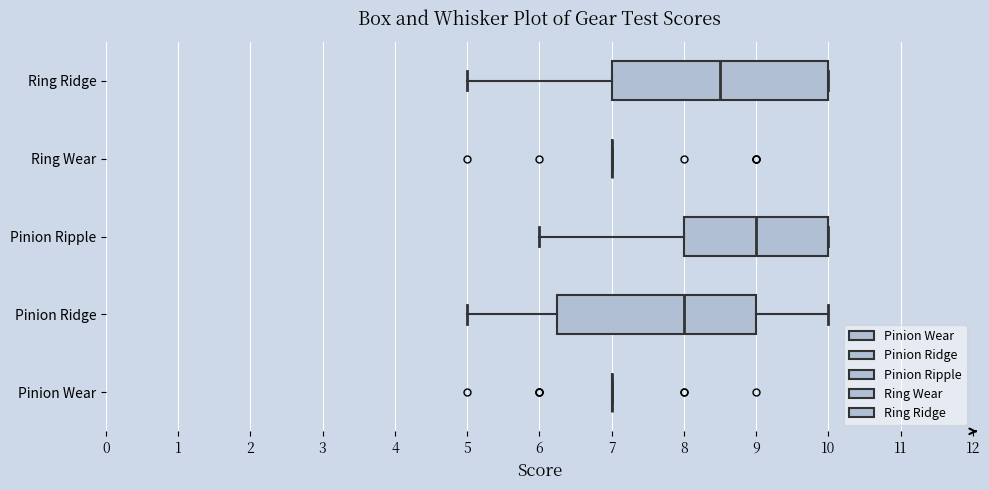

Comparing the boxes themselves (not the whiskers), which one is the widest?

Ring Ridge